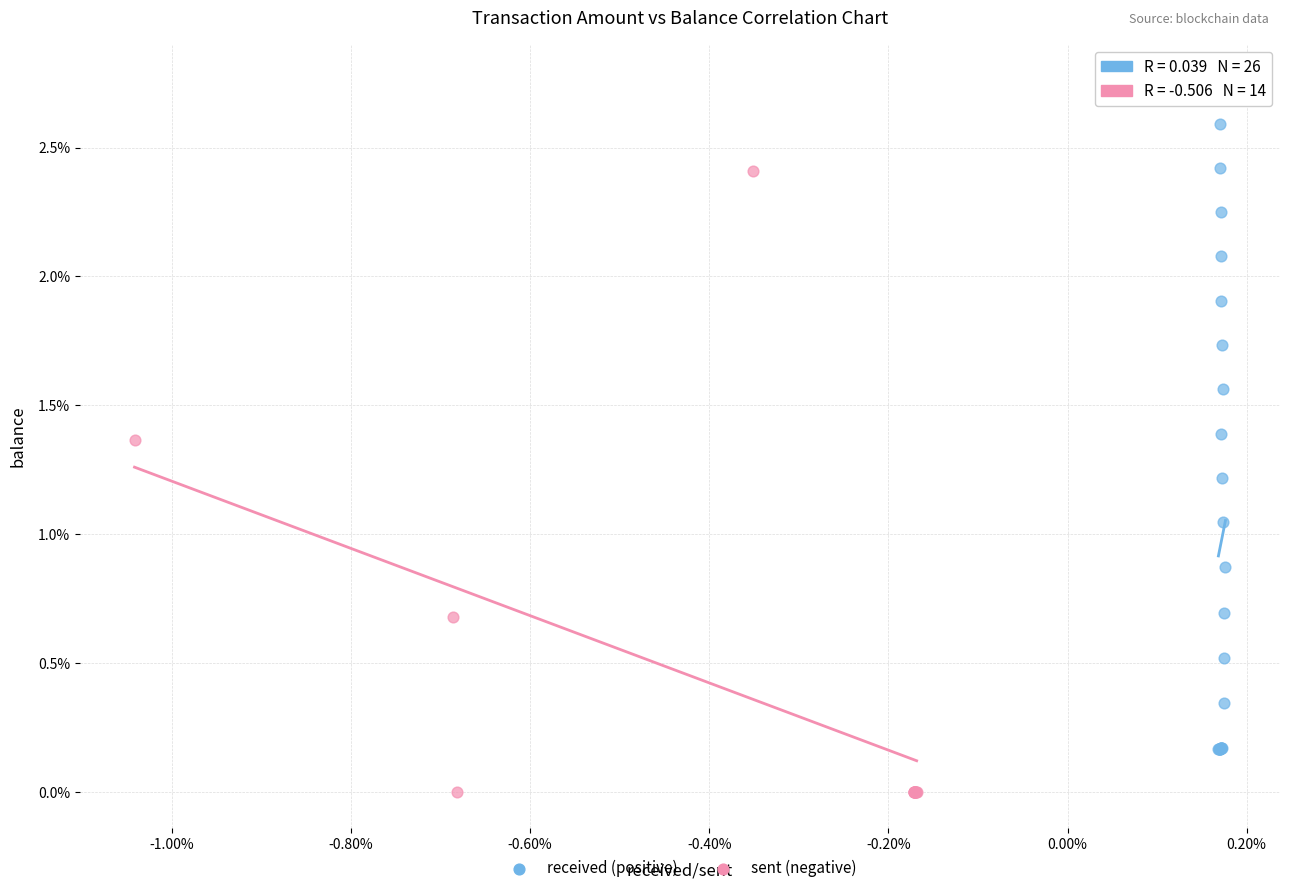

Which series reaches the maximum Y coordinate?

received (positive)